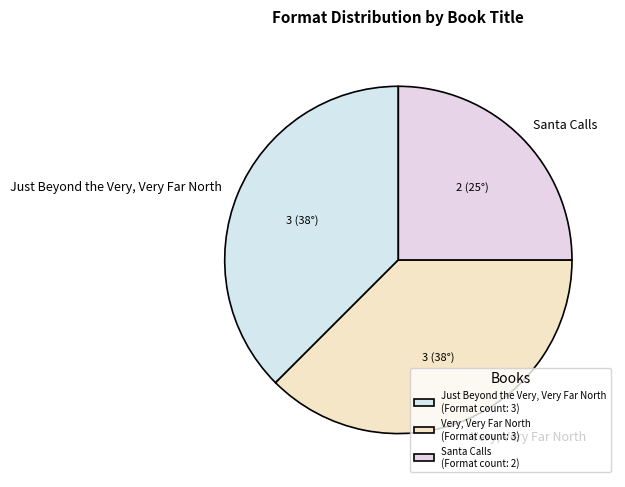

Is it true that Very, Very Far North is 38% of the pie?

True